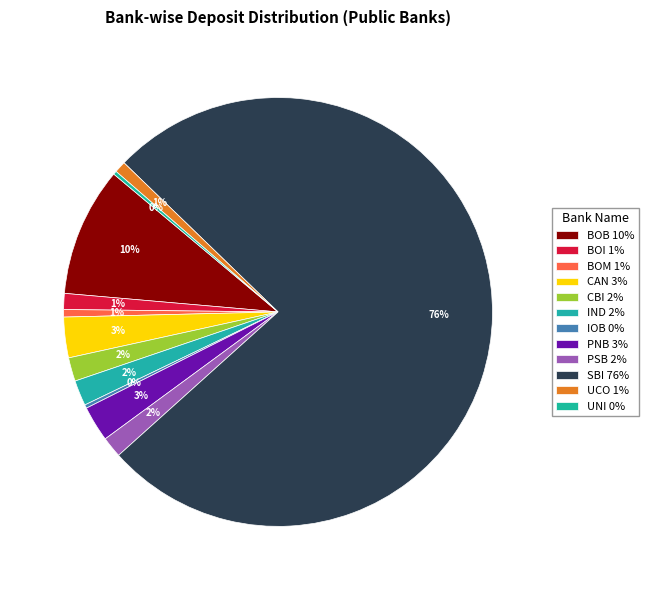

What is the ratio of the value at BOI to the value at BOB?

0.1